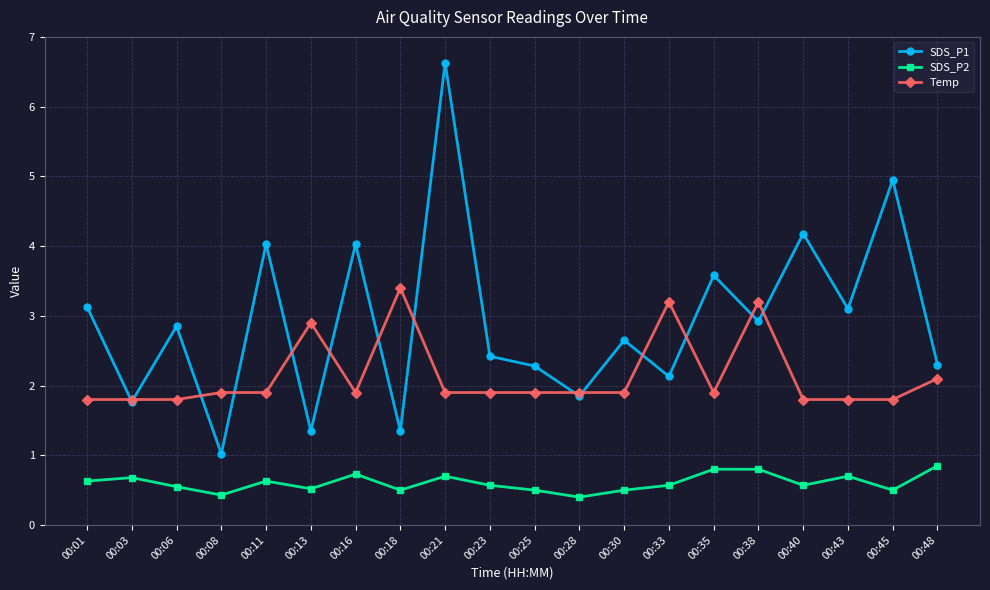

The Temp series shows 1.9 at 00:21. True or false?

True